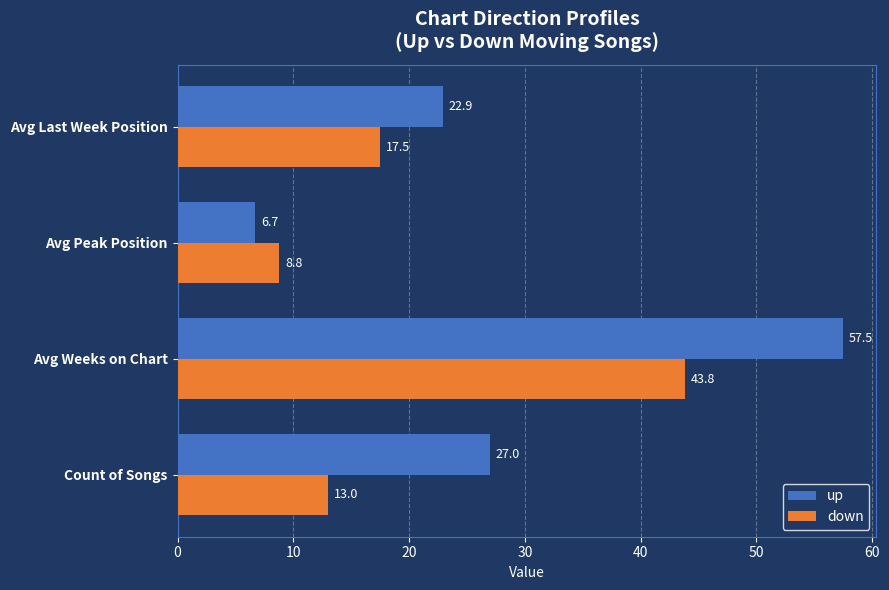

Which series has the largest total across all categories?

up